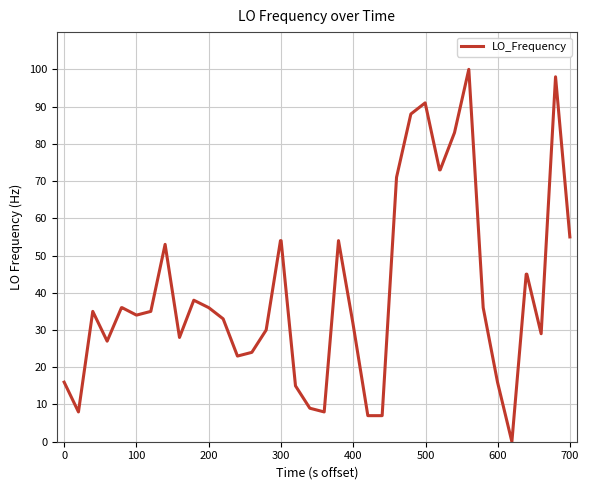

What is the maximum value shown in the chart?

100.0